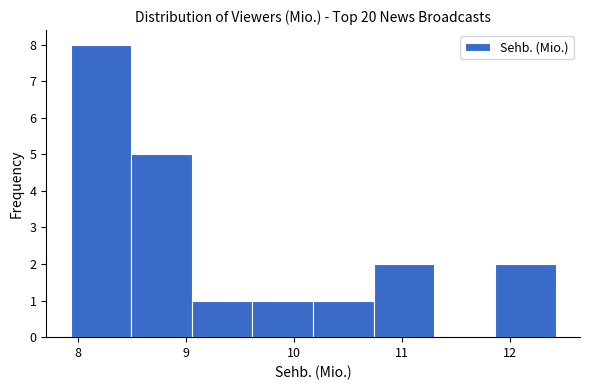

Over which range of the x-axis is the bar tallest?

7.9 to 8.5